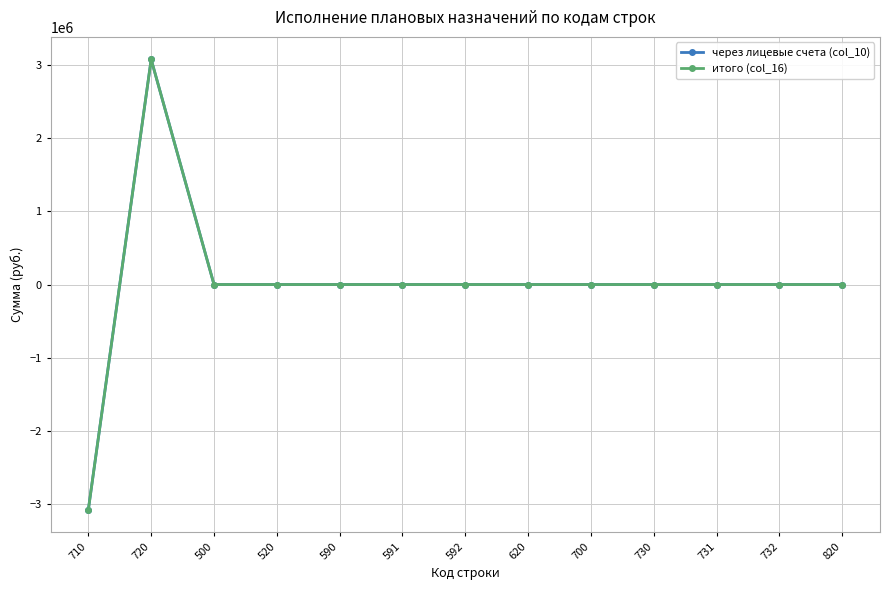

Which has a higher value, 720 or 591?

720